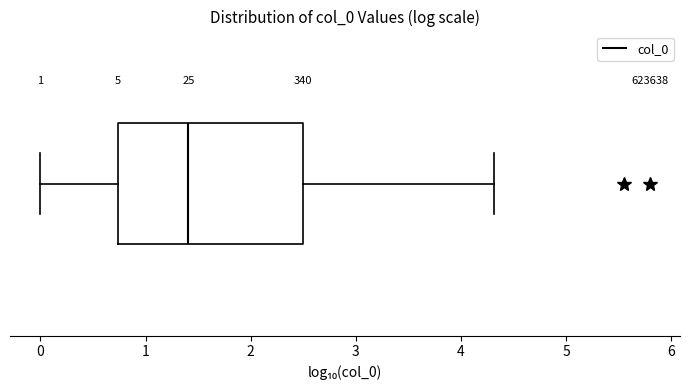

Where does the median line of the box sit on the x-axis? The values are not printed on the chart, so give them approximately, as read against the axis.

1.4